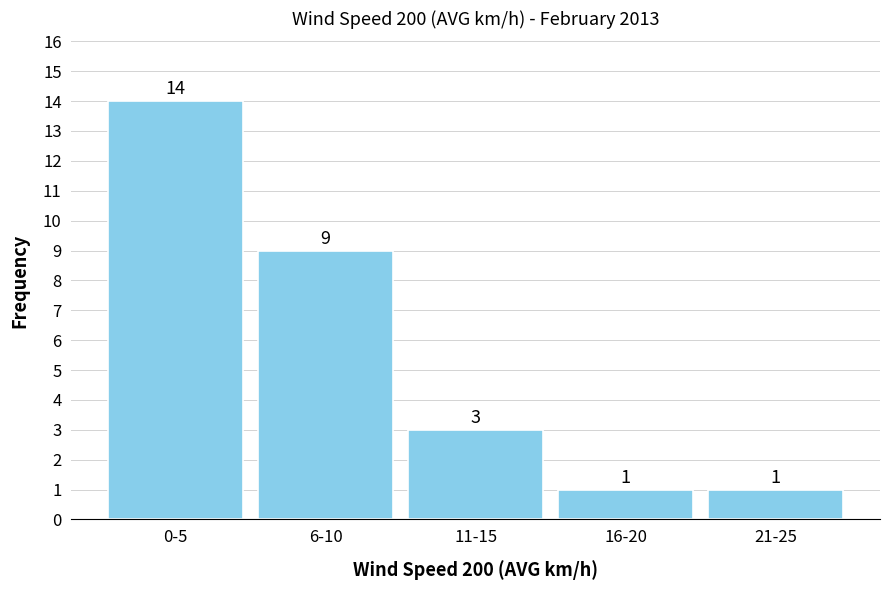

Reading left to right, what are all the values shown in this chart?

14	9	3	1	1